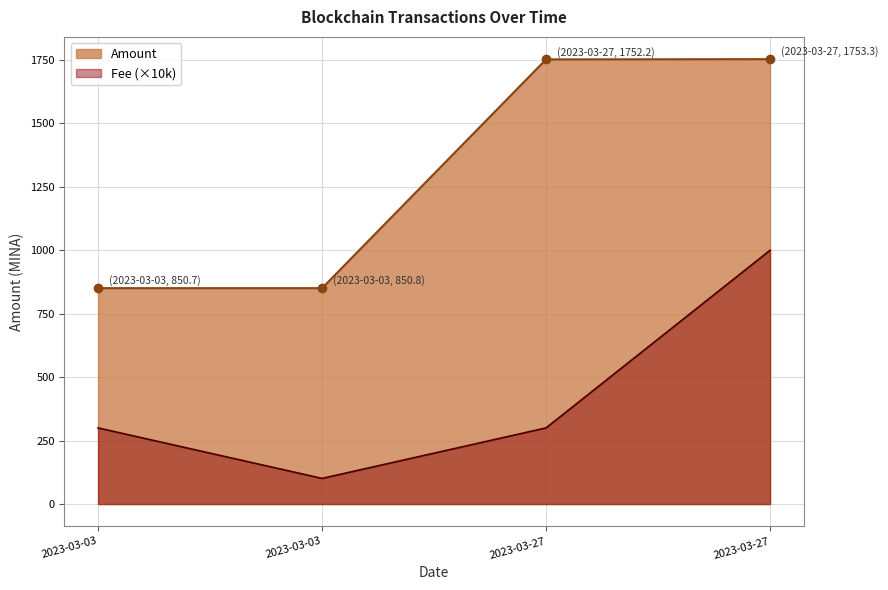

Rank the categories by Amount (line) value from lowest to highest.

2023-03-03, 2023-03-03, 2023-03-27, 2023-03-27